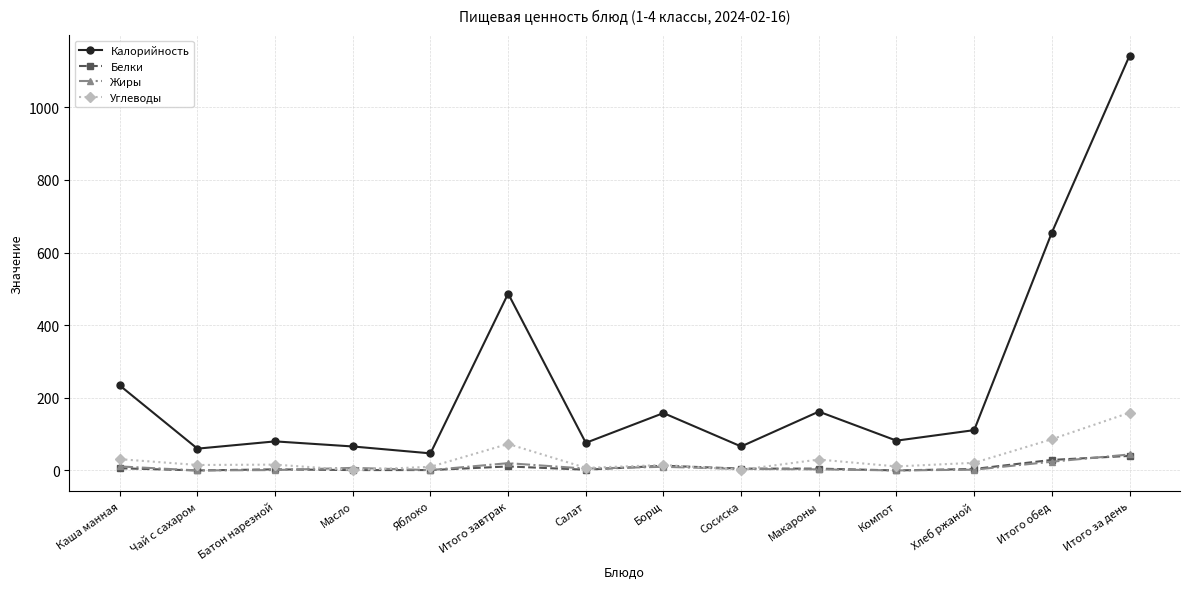

True or false: Жиры and Калорийность intersect in this chart.

False